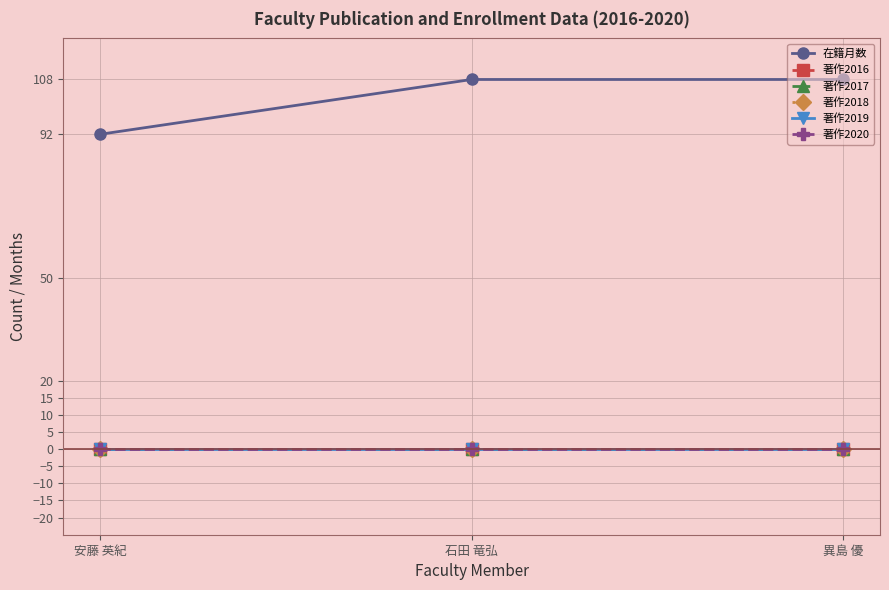

Is this an area chart (filled region under the line)?

No